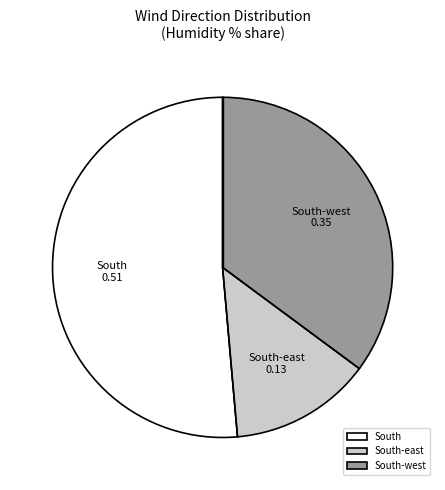

Rank the categories by value from highest to lowest.

South, South-west, South-east